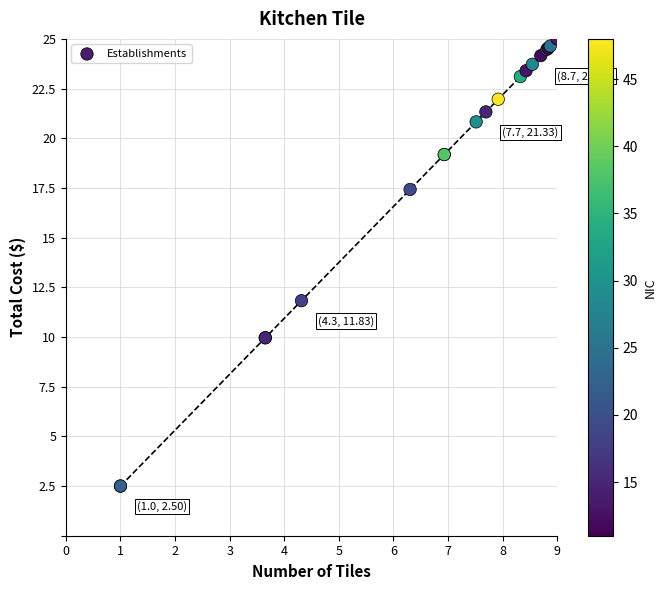

What Y value in the scatter plot is closest to 13?

11.8